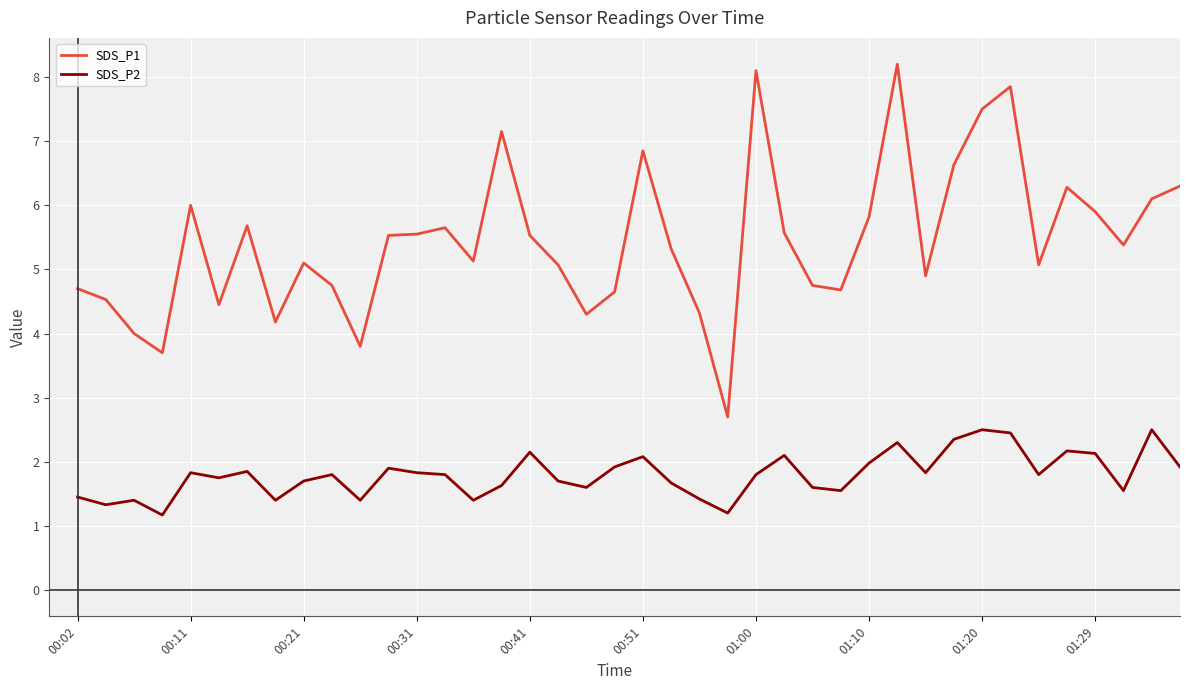

Which series has the largest range (max minus min)?

SDS_P1